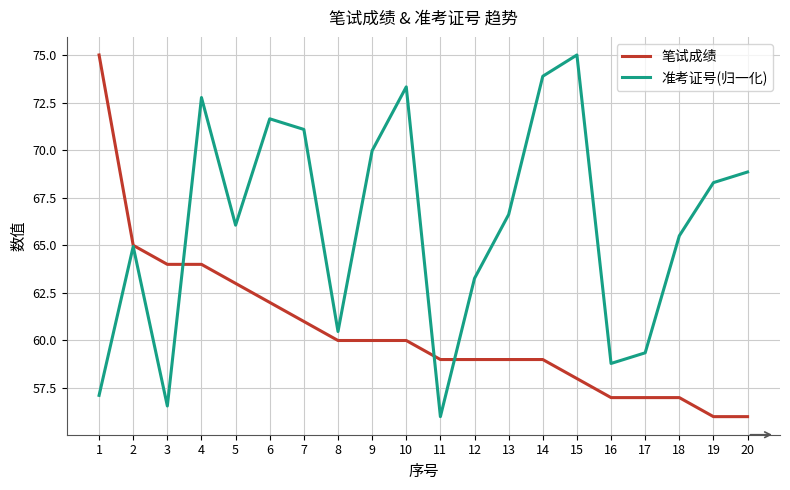

What is the difference between the highest and lowest values at 17?

2.4